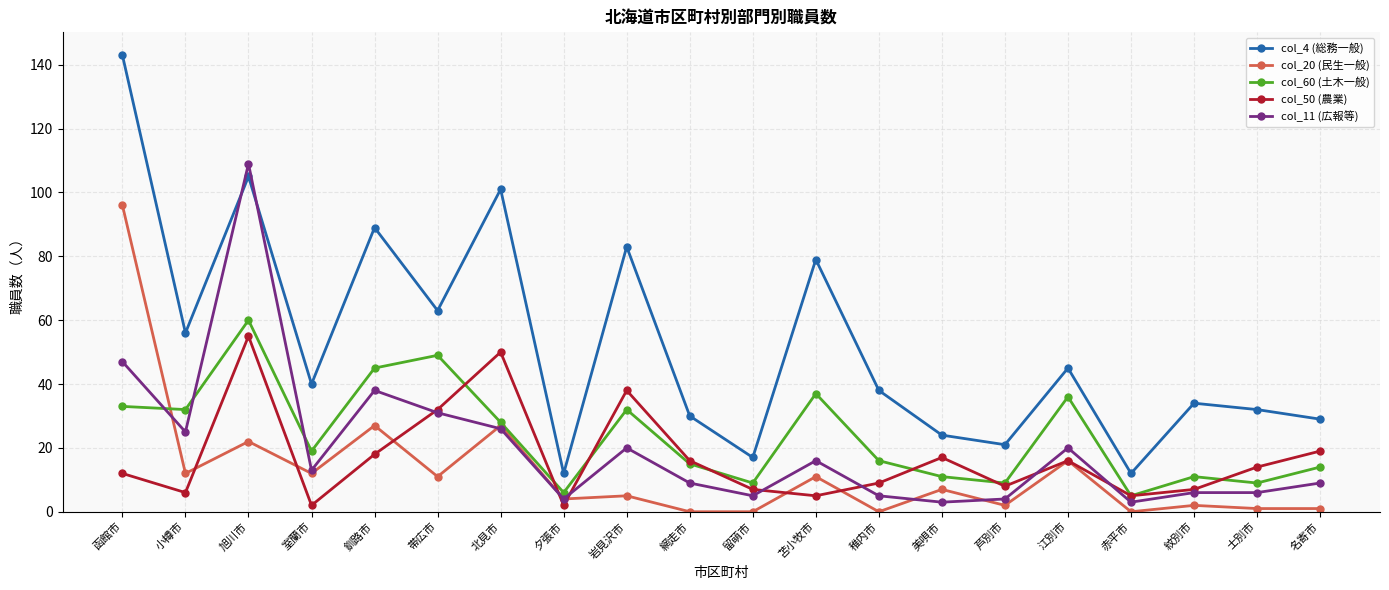

Reading left to right, list all the values displayed in this chart.

col_4 (総務一般): 143	56	105	40	89	63	101	12	83	30	17	79	38	24	21	45	12	34	32	29
col_20 (民生一般): 96	12	22	12	27	11	27	4	5	0	0	11	0	7	2	16	0	2	1	1
col_60 (土木一般): 33	32	60	19	45	49	28	6	32	15	9	37	16	11	9	36	5	11	9	14
col_50 (農業): 12	6	55	2	18	32	50	2	38	16	7	5	9	17	8	16	5	7	14	19
col_11 (広報等): 47	25	109	13	38	31	26	4	20	9	5	16	5	3	4	20	3	6	6	9